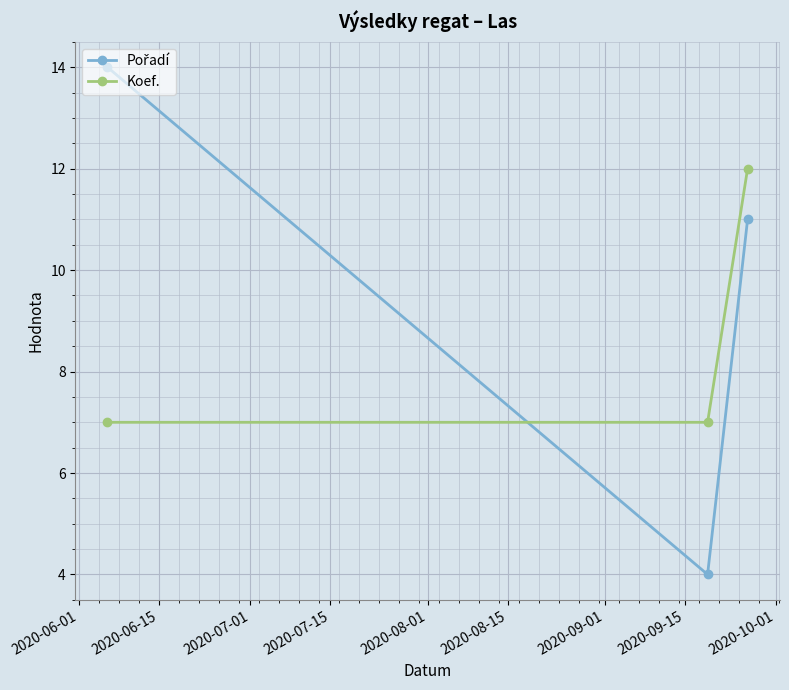

What is the sum of all Koef. values?

26